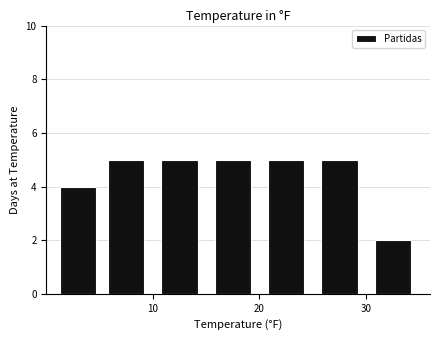

Reading left to right, transcribe this chart: for each bar, give the range it covers on the x-axis and its height. The values are not printed on the chart, so give them approximately, as read against the axis.

1 to 5: 4
5 to 10: 5
10 to 15: 5
15 to 20: 5
20 to 25: 5
25 to 30: 5
30 to 35: 2